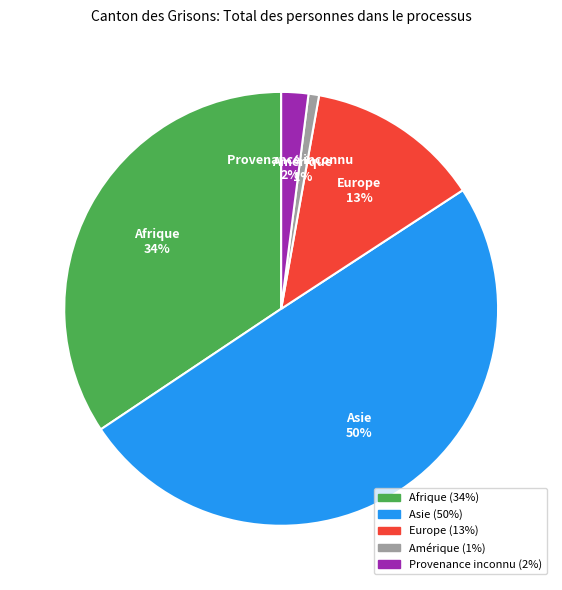

The Provenance inconnu slice represents 15% of the pie. True or false?

False